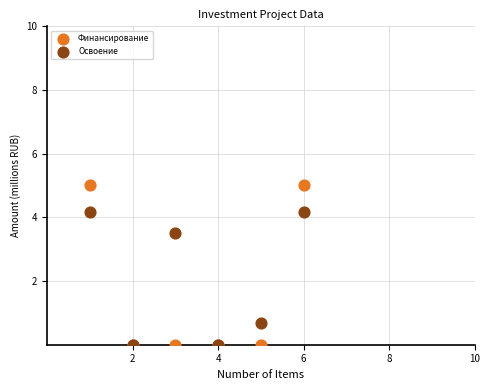

Across all series, what Y value is closest to 2?

0.7